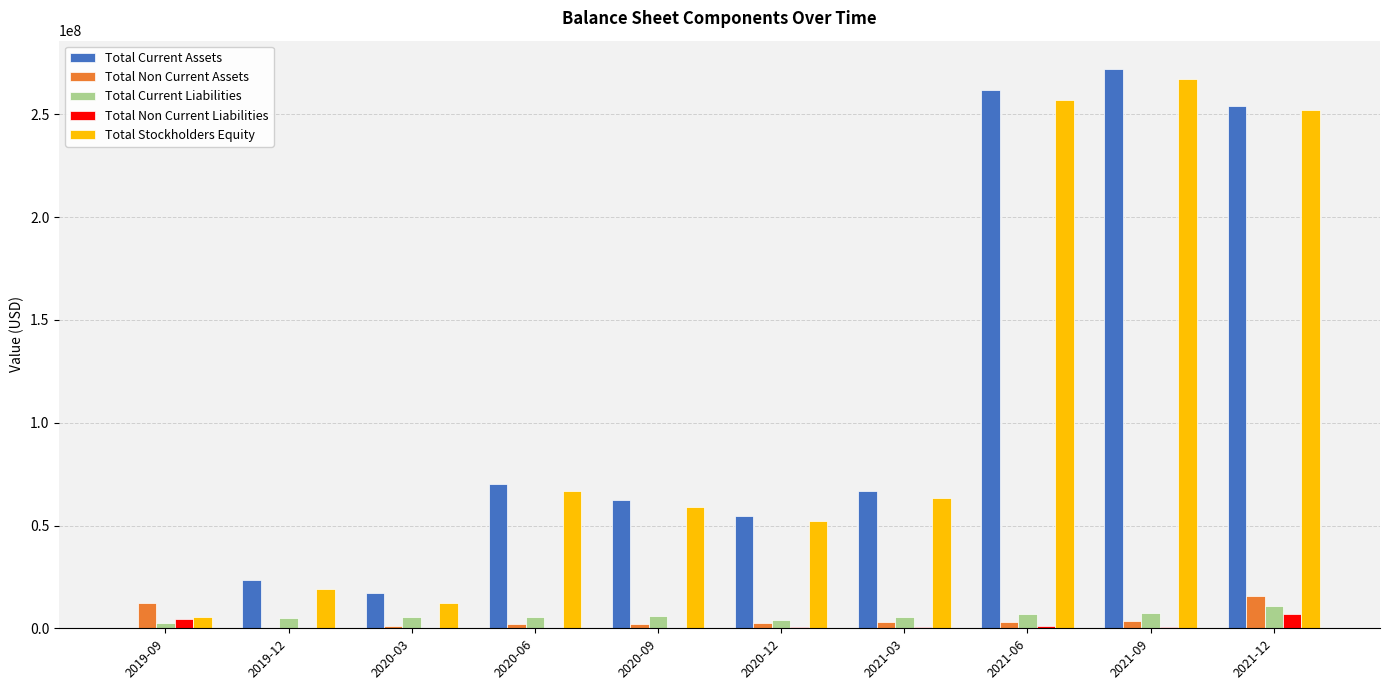

Between 2019-09 and 2021-03, which series saw the biggest shift?

Total Current Assets